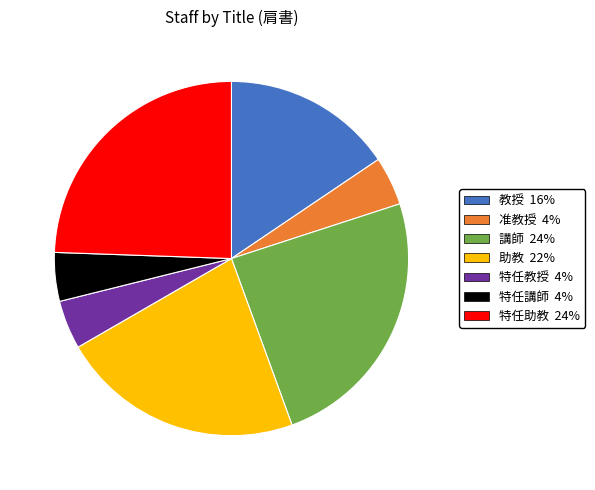

Combined, do 特任教授 4% and 講師 24% account for over 50%?

No